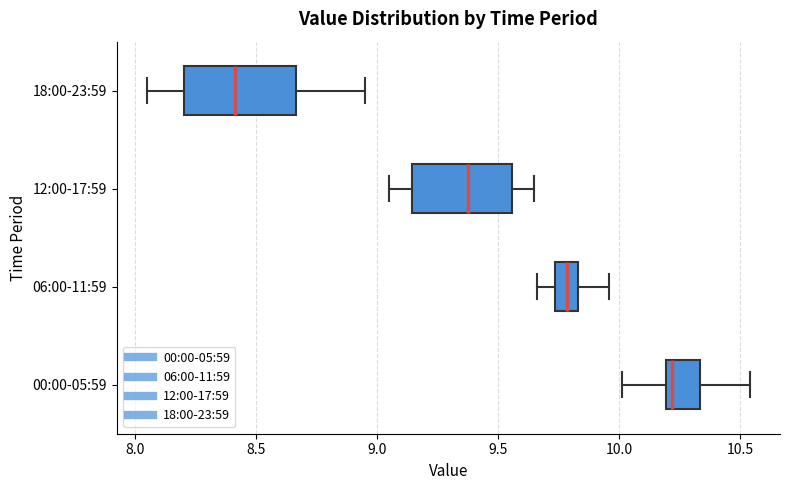

Which box has the furthest to the right median line?

00:00-05:59